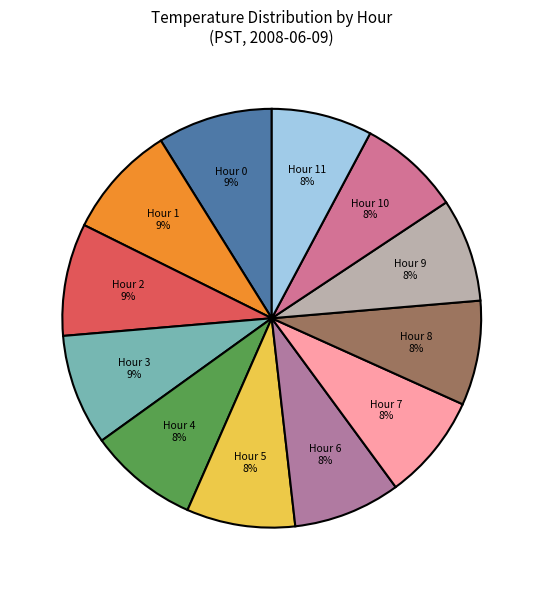

Do Hour 6 and Hour 5 together represent more than half of the pie?

No